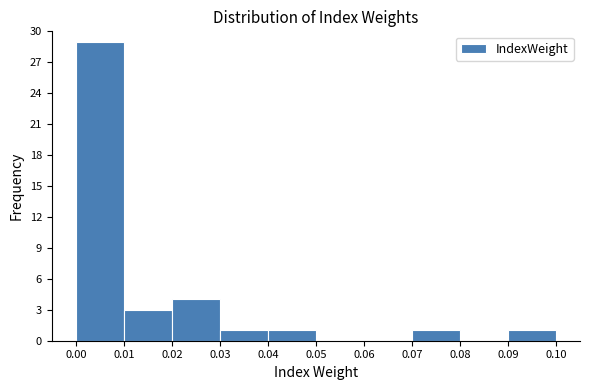

How tall is the bar that spans 0.02 to 0.03 on the x-axis? The values are not printed on the chart, so give them approximately, as read against the axis.

4